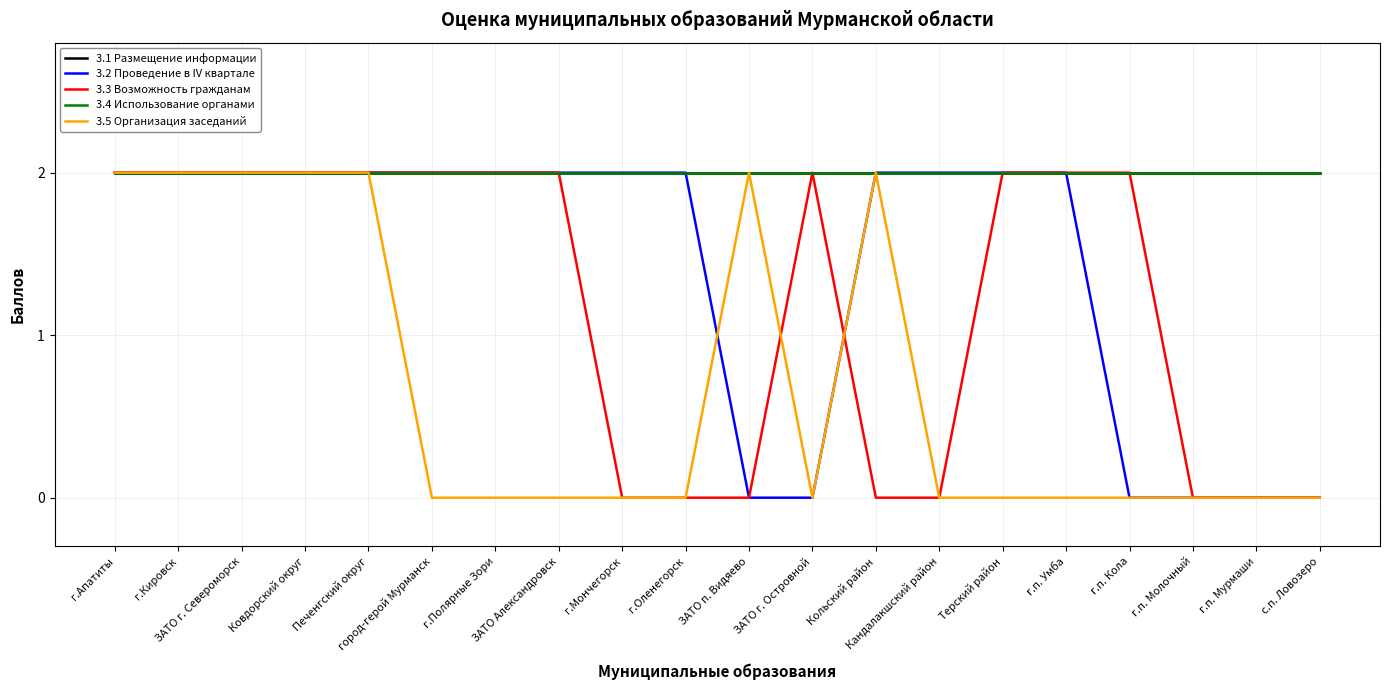

Which category has the highest value across all series?

г.Апатиты